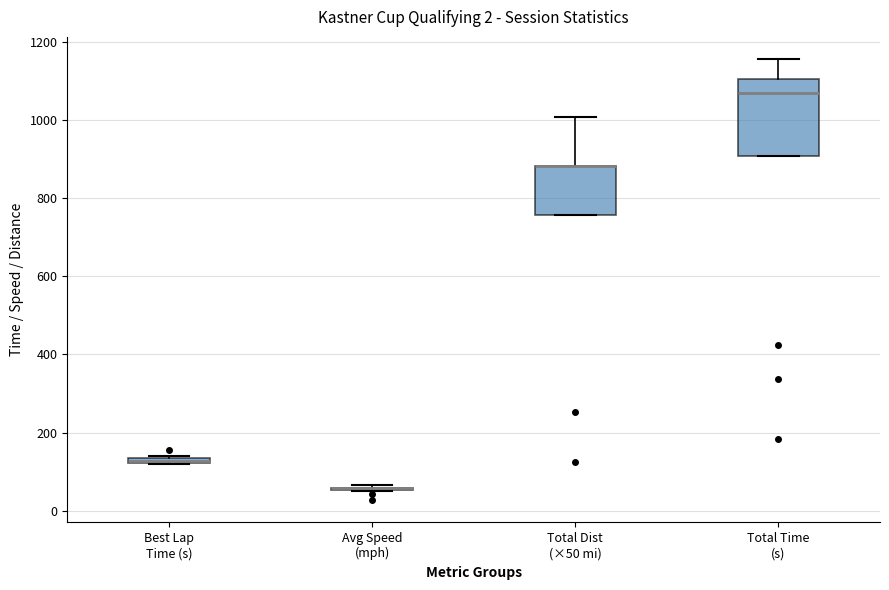

Where is the lower edge of the box for Total Dist (×50 mi) on the y-axis? The values are not printed on the chart, so give them approximately, as read against the axis.

760